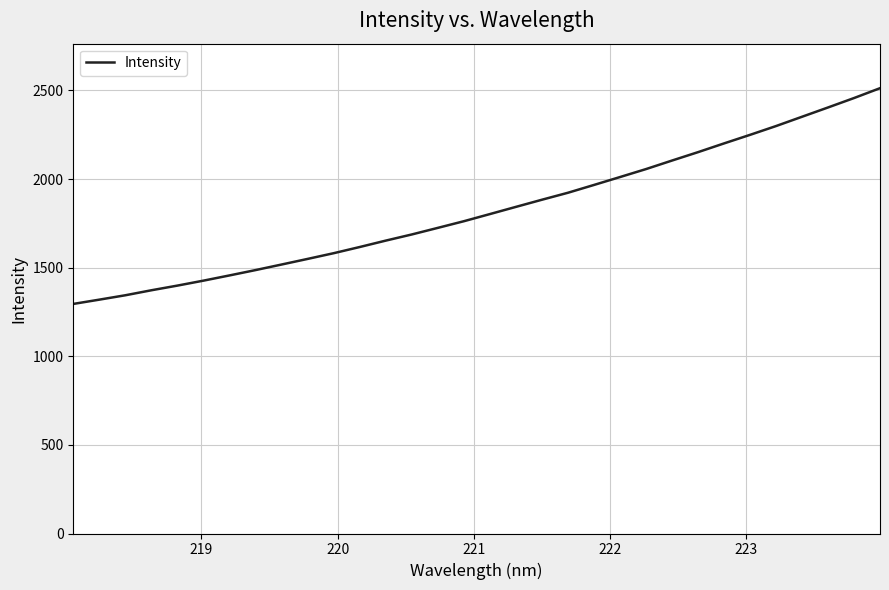

What is the difference between the maximum and minimum values?

1217.2